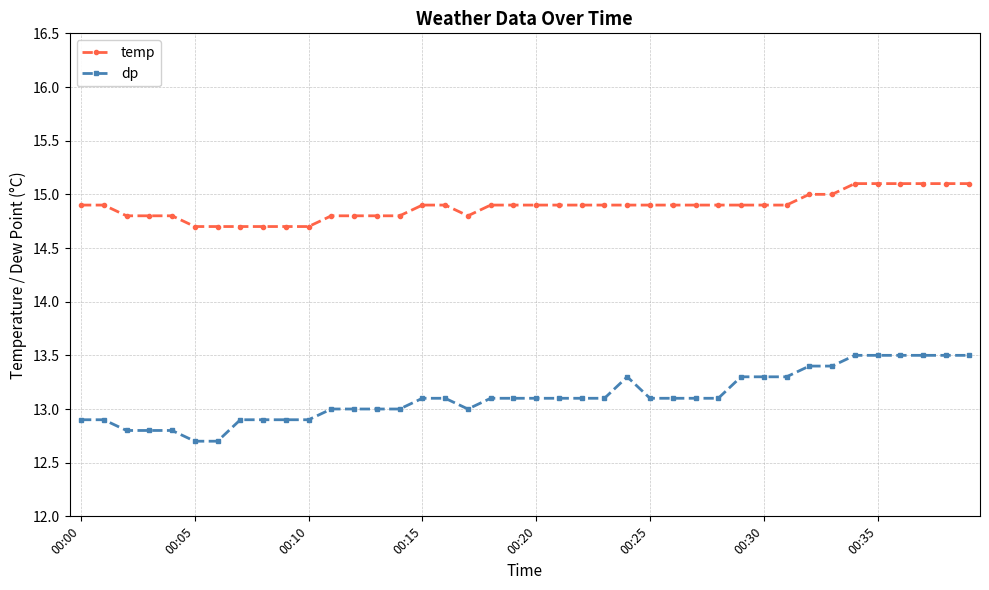

Which series has the widest spread of values?

dp